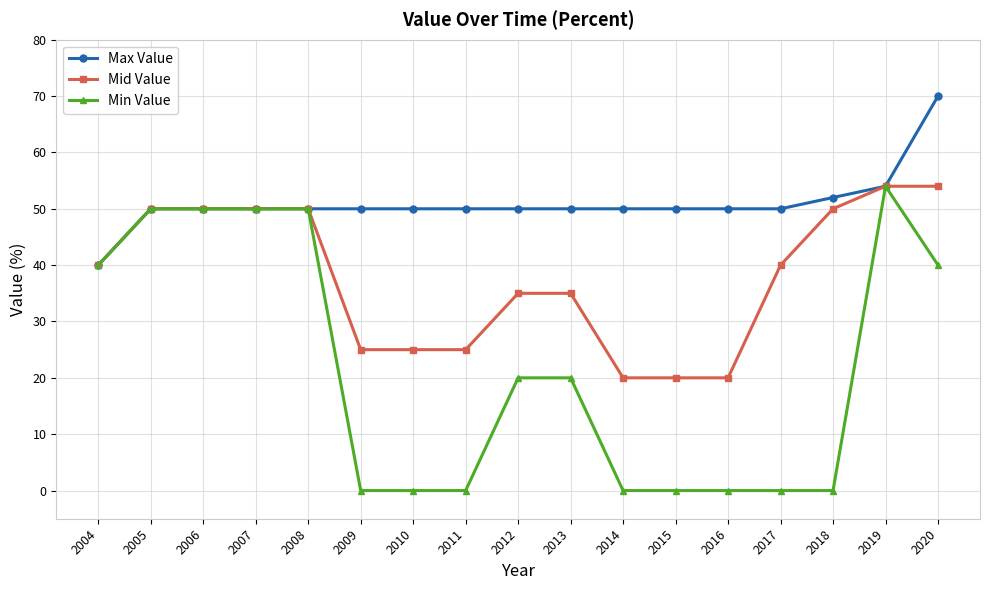

What is the maximum value shown in the chart?

70